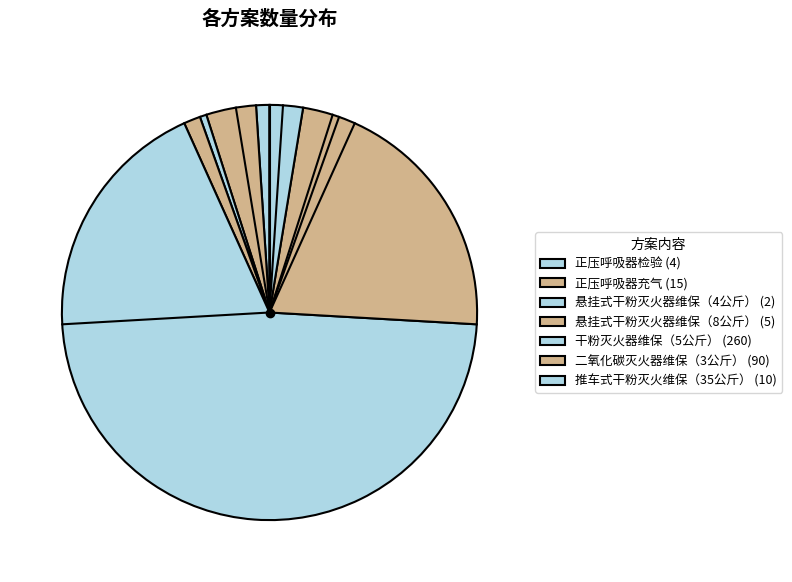

Which slice is the largest?

干粉灭火器维保（5公斤）